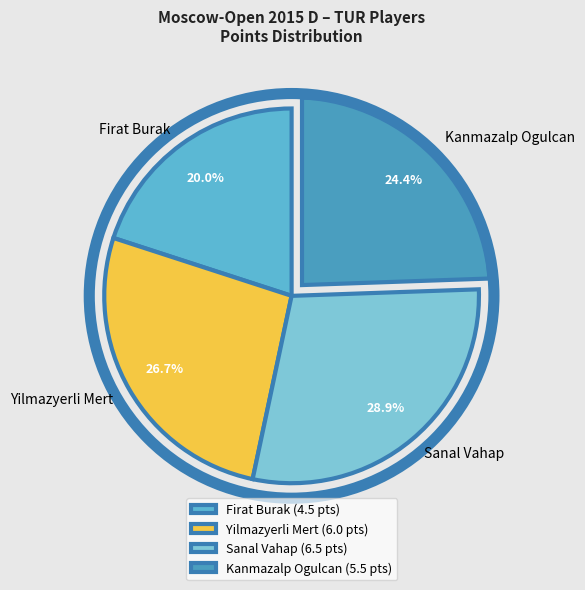

True or false: Firat Burak accounts for 12% of the total.

False